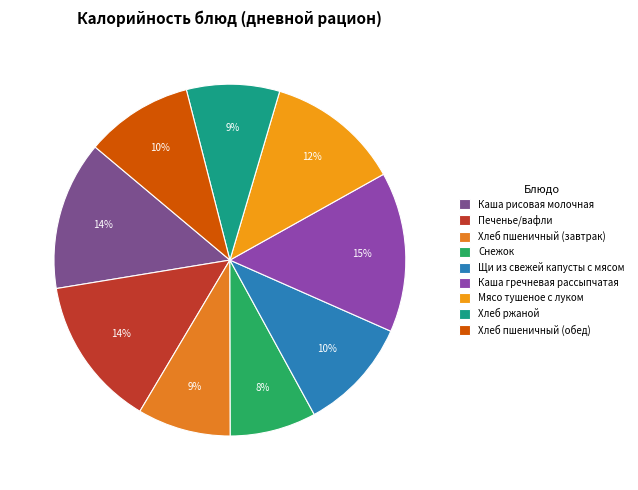

What is the change in value from Щи из свежей капусты с мясом to Каша гречневая рассыпчатая?

+58.9